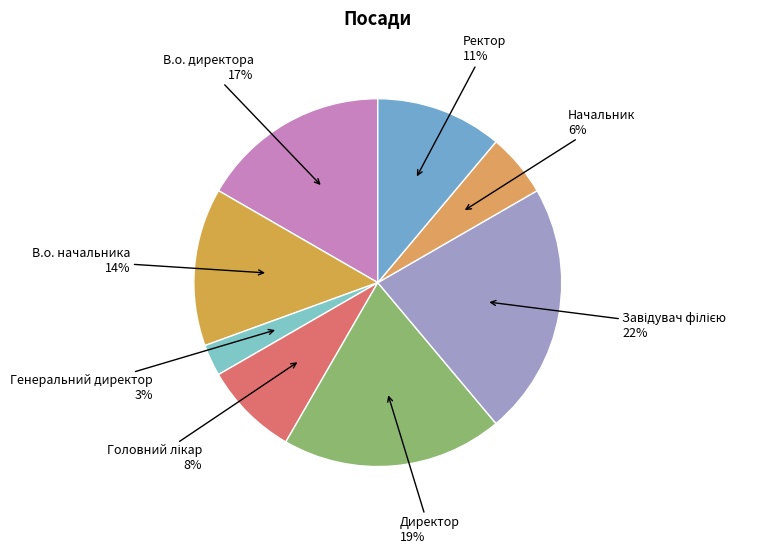

To the nearest percent, what portion does В.о. начальника represent?

14%